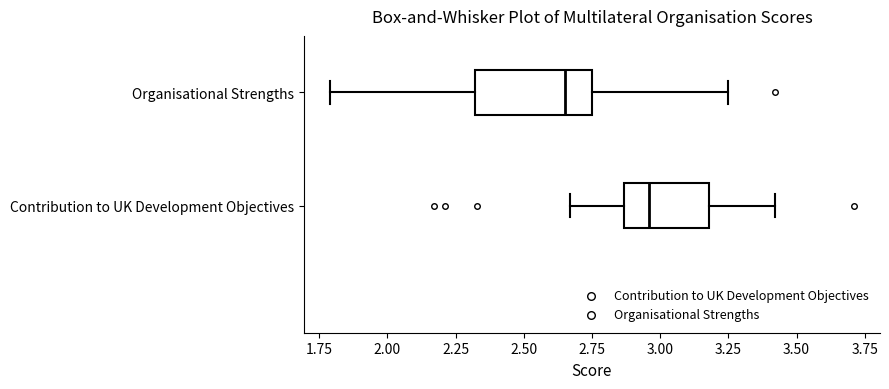

Where does the left whisker of the box for Contribution to UK Development Objectives end on the x-axis? The values are not printed on the chart, so give them approximately, as read against the axis.

2.65